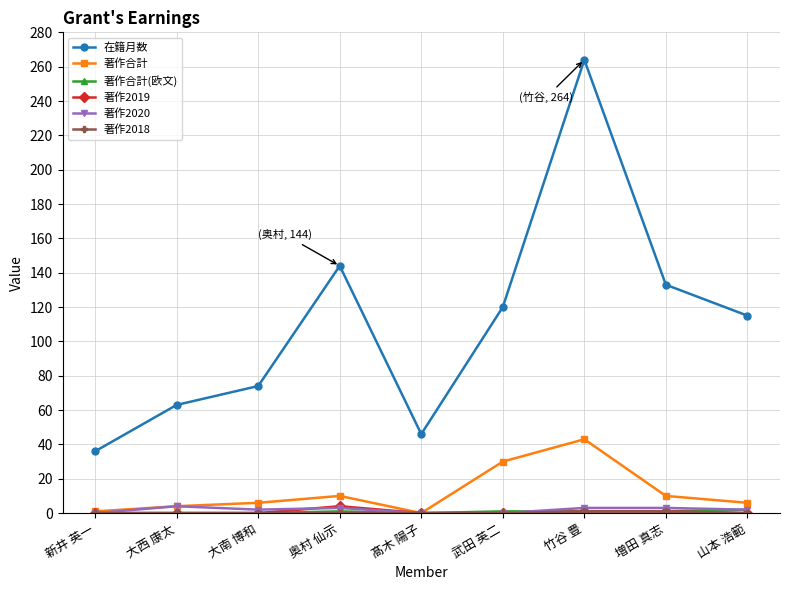

Which series has the largest total across all categories?

在籍月数